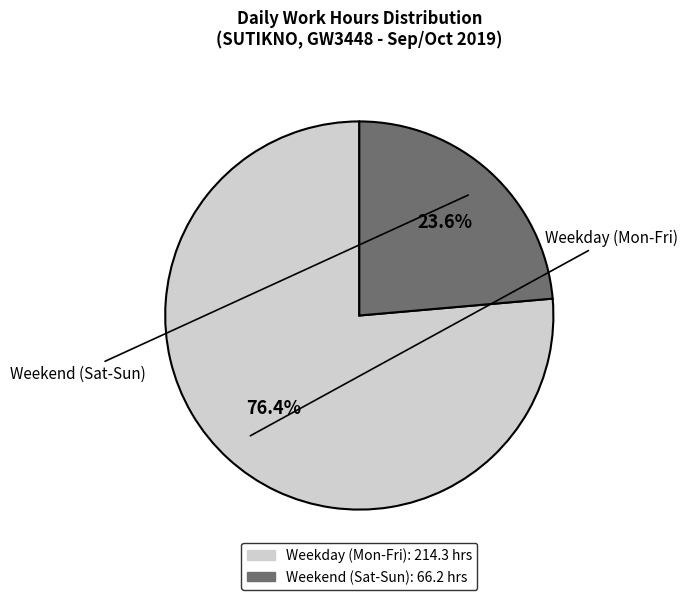

Is there any slice that represents more than half of the pie?

Yes